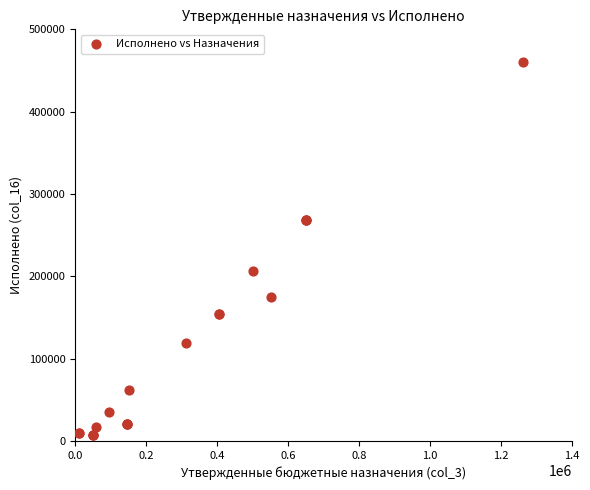

What Y value in the scatter plot is closest to 233664?

206185.5